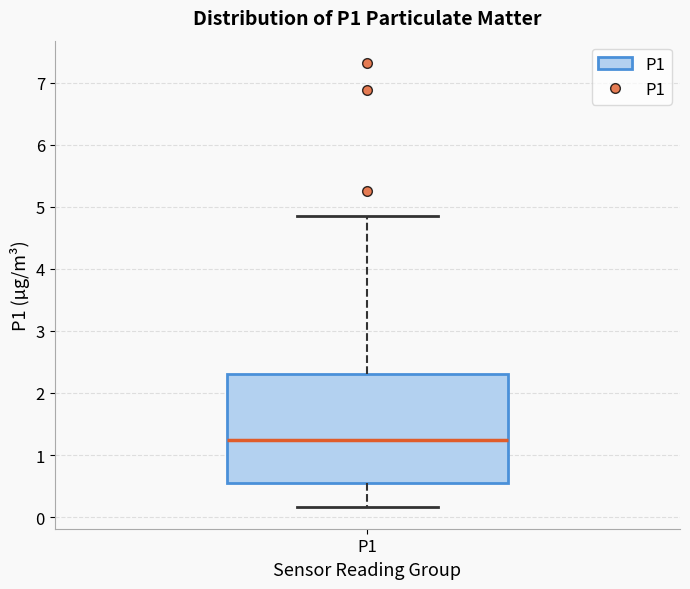

Read this box plot against the y-axis: the position of the median line, the range covered by the box, and the ends of both whiskers. The values are not printed on the chart, so give them approximately, as read against the axis.

median 1.3, box 0.6 to 2.3, whiskers 0.2 to 4.9